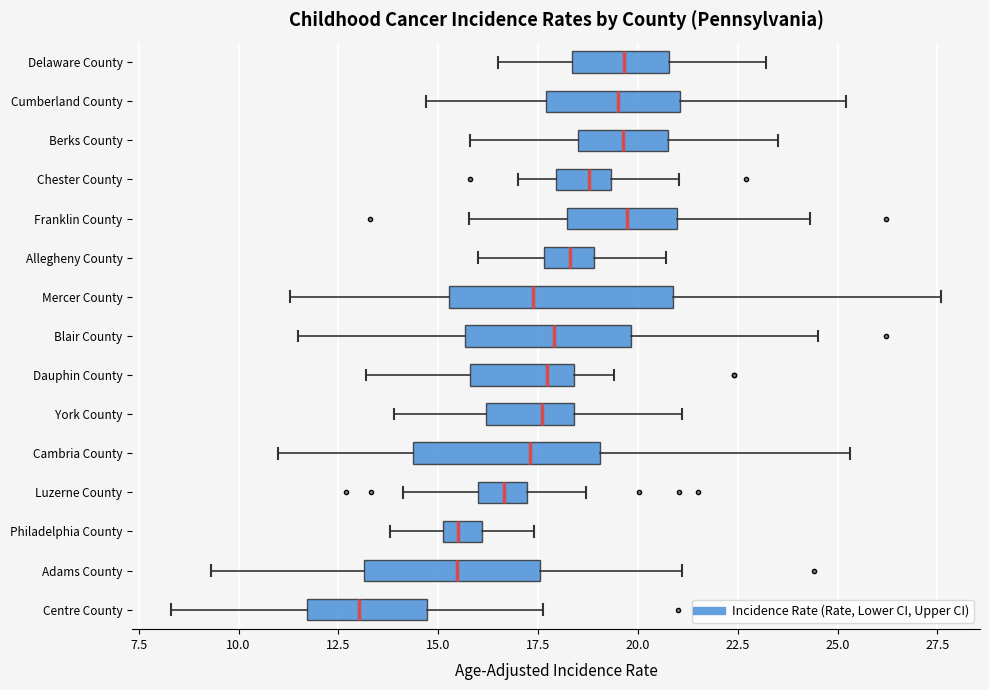

Comparing the boxes themselves (not the whiskers), which one is the widest?

Mercer County